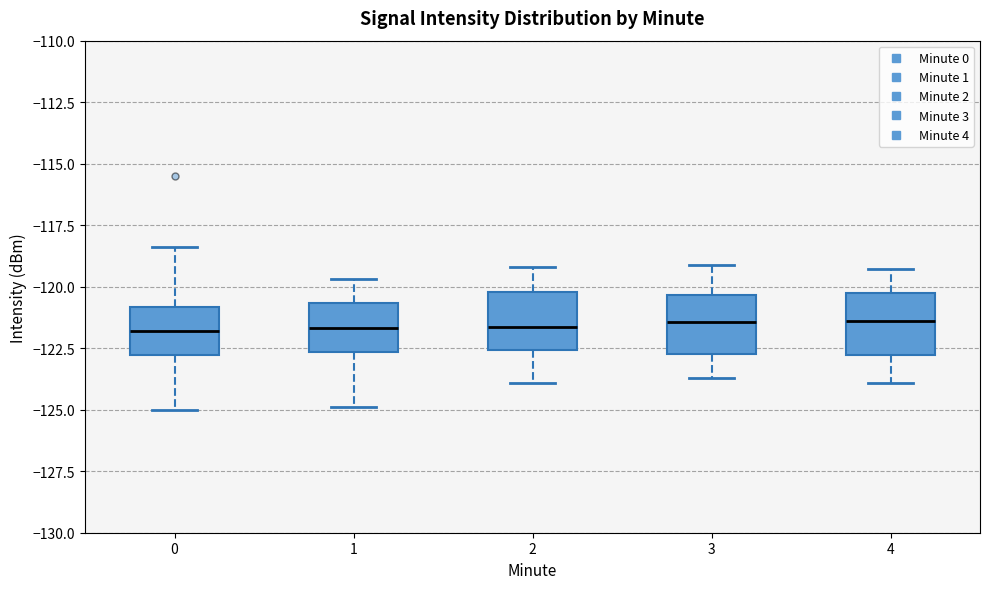

Where does the median line of the box at x = 3 sit on the y-axis? The values are not printed on the chart, so give them approximately, as read against the axis.

-121.5